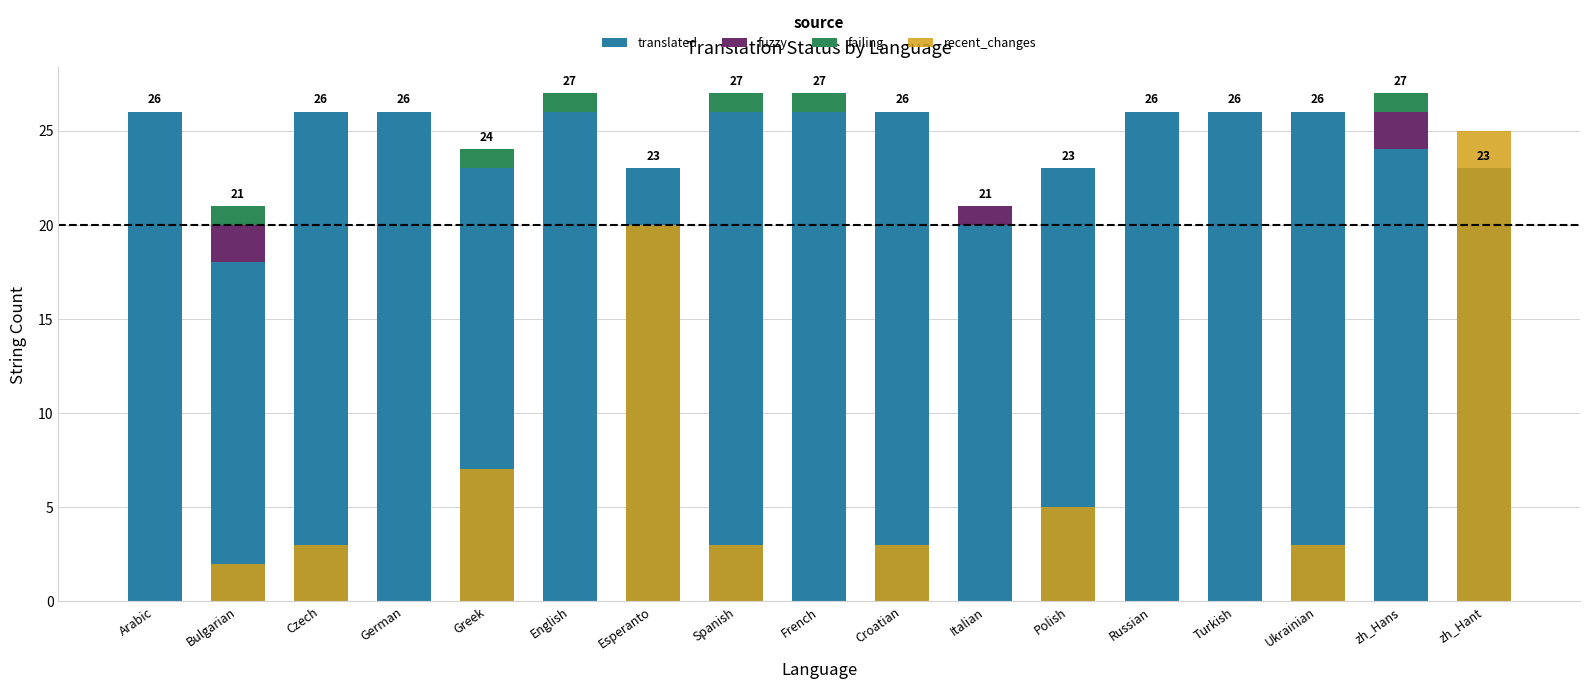

True or false: fuzzy has a value of -1 at Turkish.

False